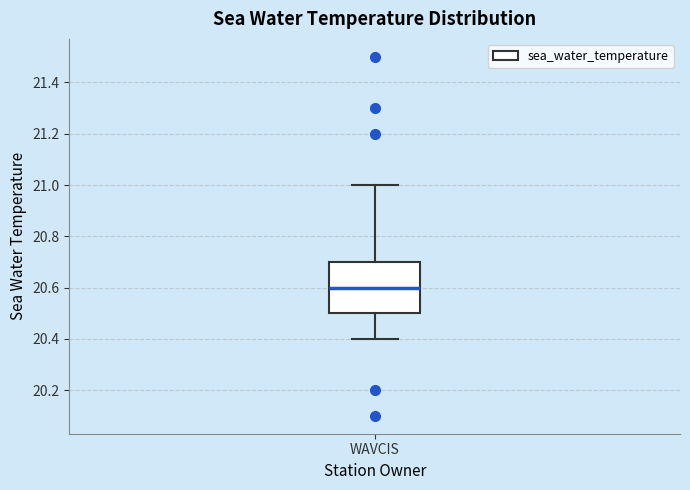

Where does the upper whisker of the box for WAVCIS end on the y-axis? The values are not printed on the chart, so give them approximately, as read against the axis.

21.0